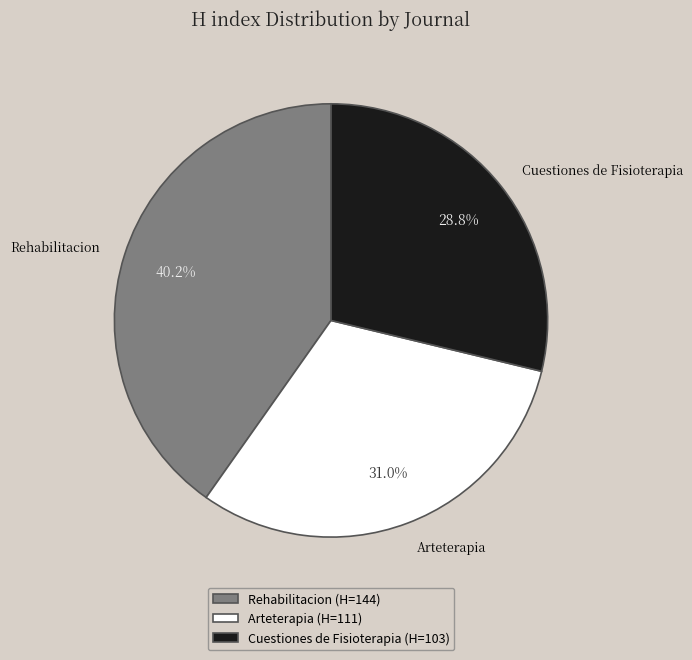

Does any single category account for the majority?

No